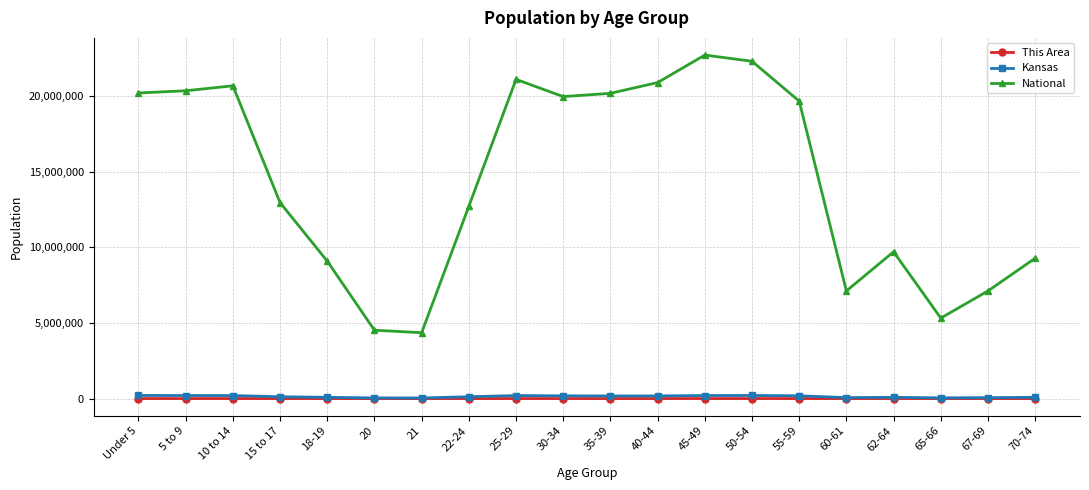

True or false: National and Kansas intersect in this chart.

False